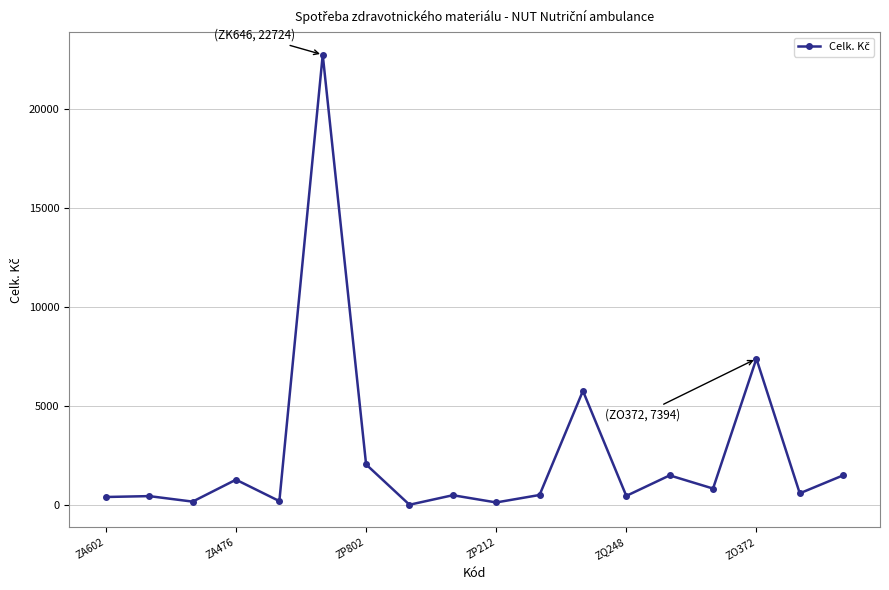

How many distinct data groups are displayed?

1